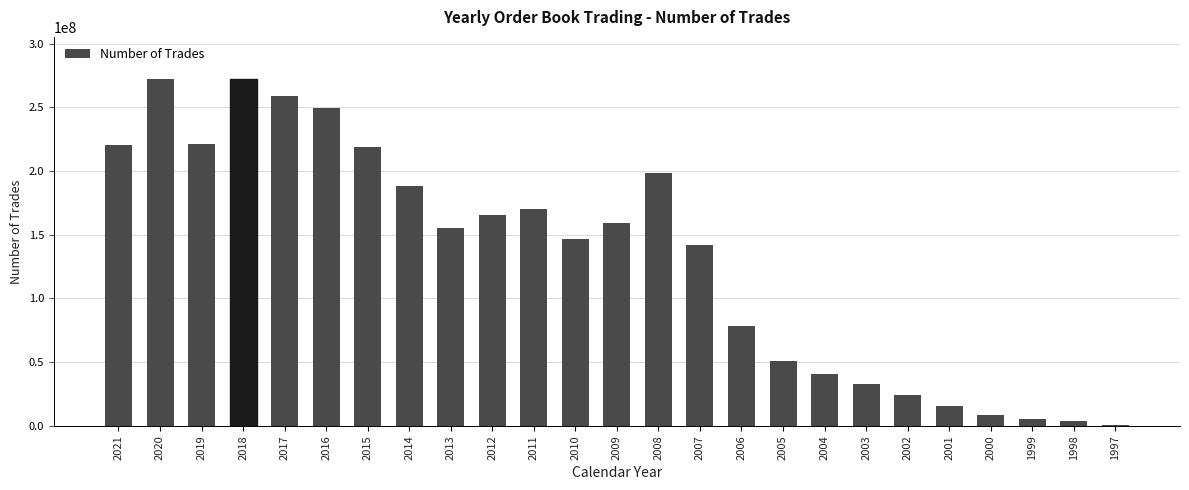

What is the maximum value shown in the chart?

272605680